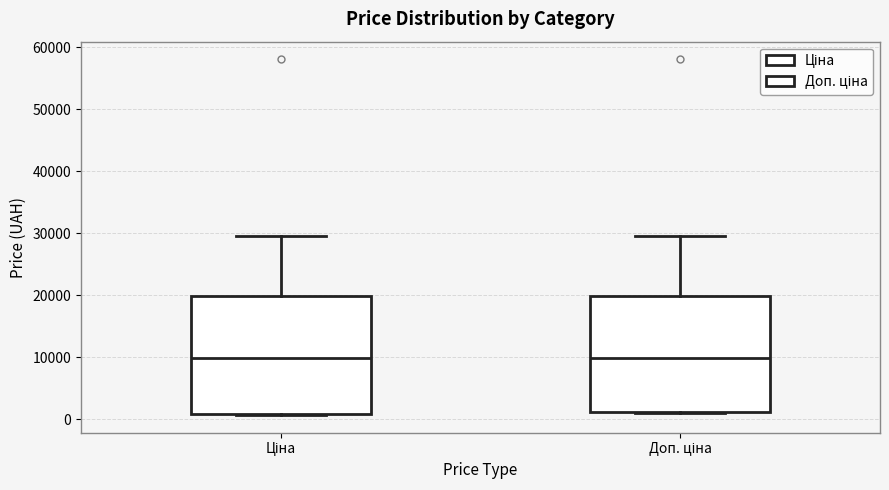

Reading left to right, read every box against the y-axis: the position of its median line, the range the box covers, and the ends of its whiskers. The values are not printed on the chart, so give them approximately, as read against the axis.

Ціна: median 10000, box 1000 to 20000, whiskers 1000 to 30000
Доп. ціна: median 10000, box 1000 to 20000, whiskers 1000 to 30000